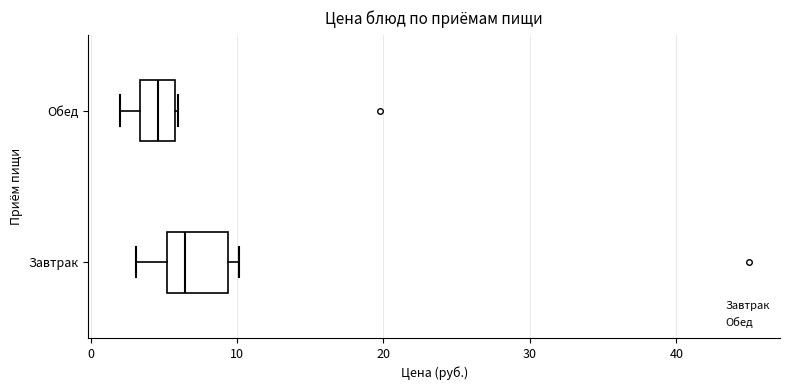

Reading bottom to top, transcribe this box plot: for each box, give where its median line is, the range the box spans, and where its two whiskers end, as read against the x-axis. The values are not printed on the chart, so give them approximately, as read against the axis.

Завтрак: median 6, box 5 to 9, whiskers 3 to 10
Обед: median 5, box 3 to 6, whiskers 2 to 6